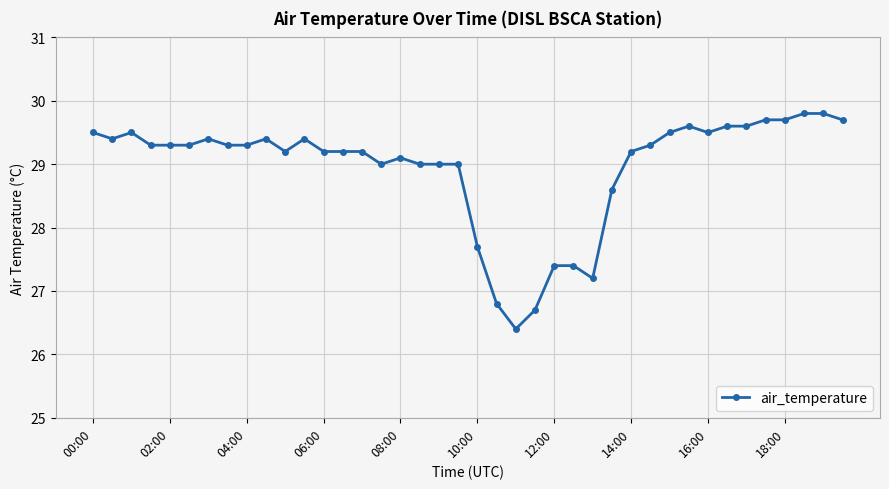

What is the difference between the maximum and minimum values?

3.4